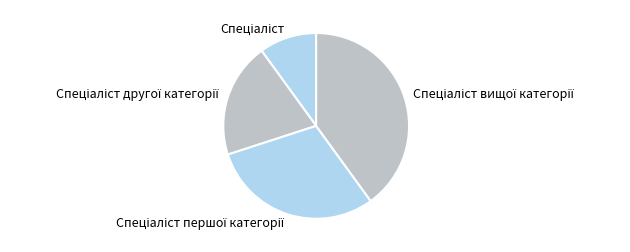

Is there a majority slice in this chart?

No